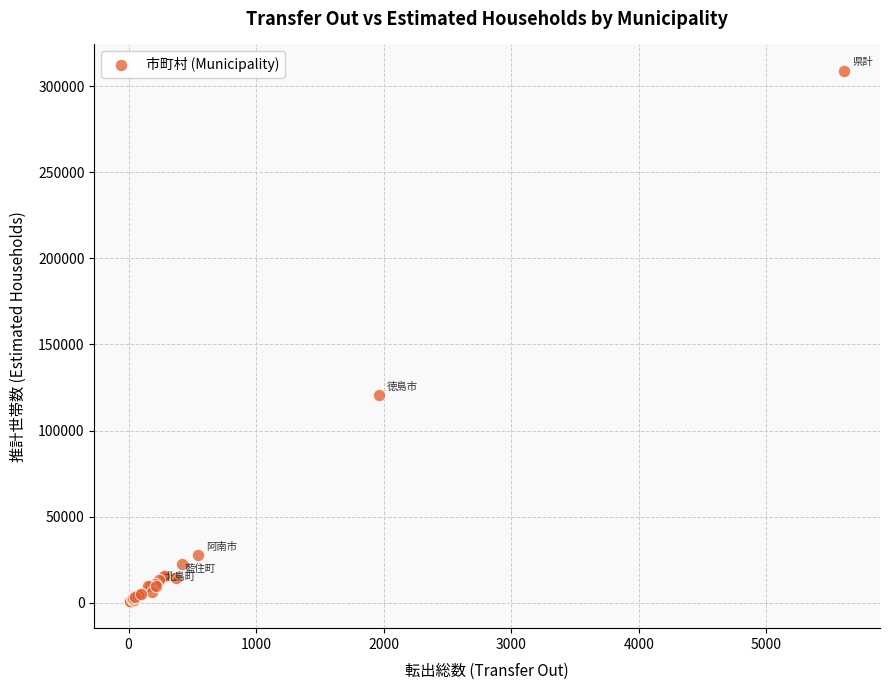

What Y value in the scatter plot is closest to 154759?

120650